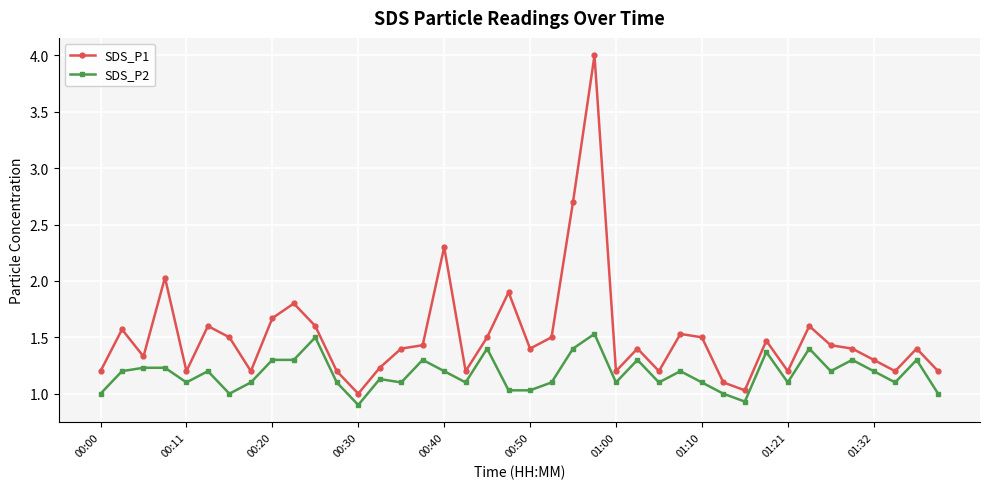

What are all the series names shown in the legend?

SDS_P1, SDS_P2